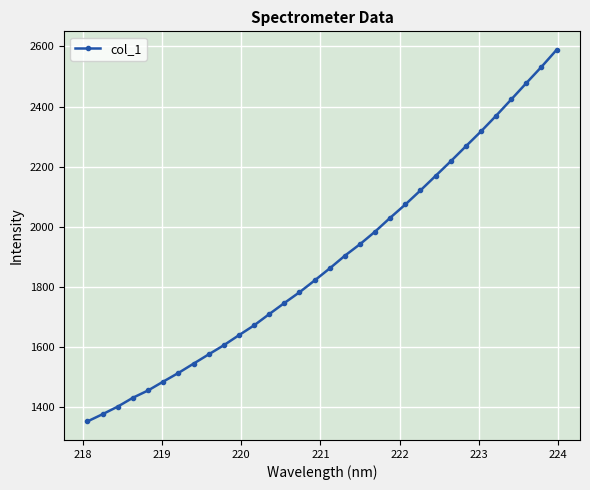

Does the chart have visible grid lines?

Yes